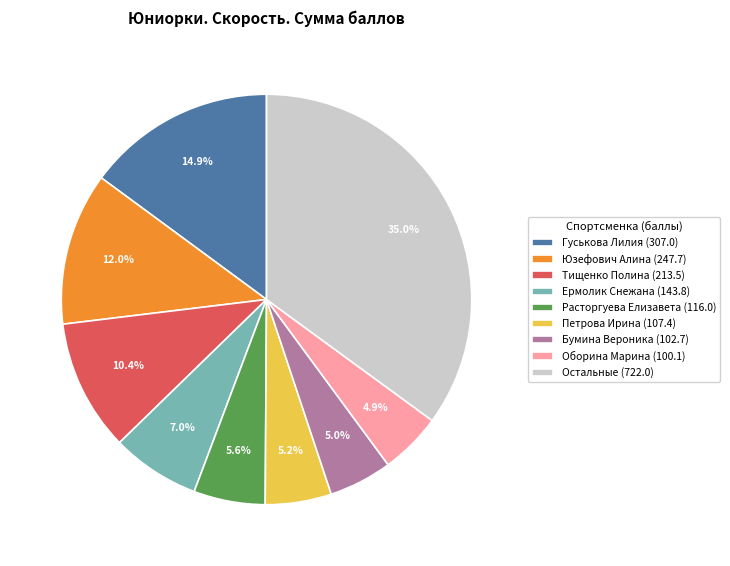

Which has a higher value, Бумина Вероника (102.7) or Остальные (722.0)?

Остальные (722.0)